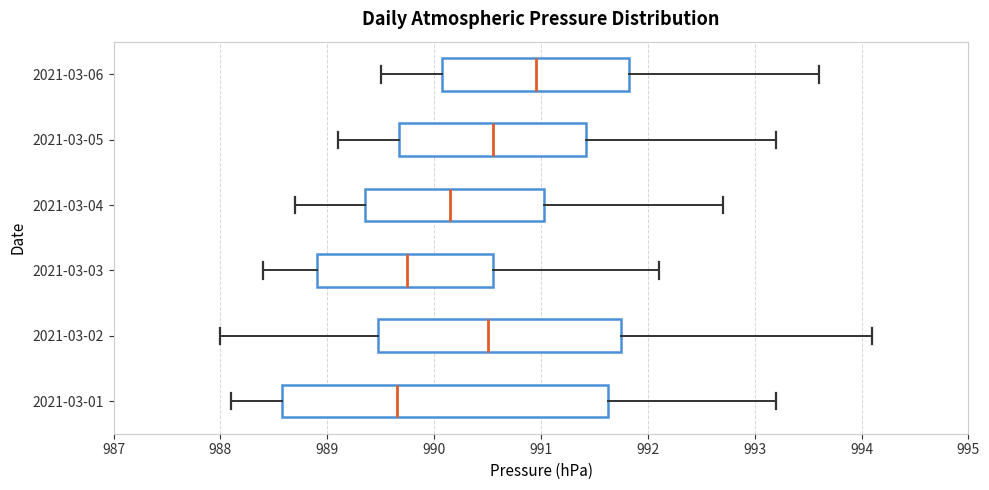

Where is the left edge of the box for 2021-03-04 on the x-axis? The values are not printed on the chart, so give them approximately, as read against the axis.

989.4